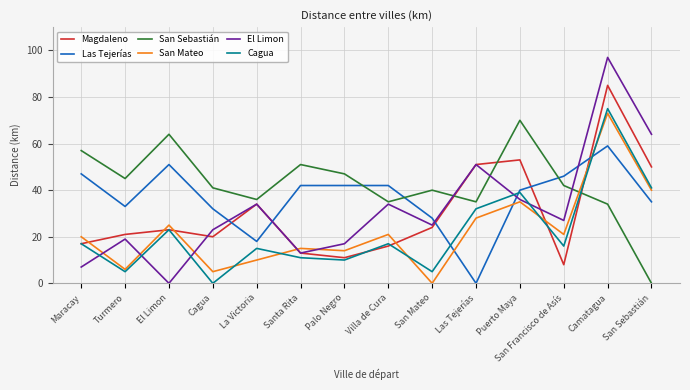

How many times do Las Tejerías and San Mateo cross each other?

3